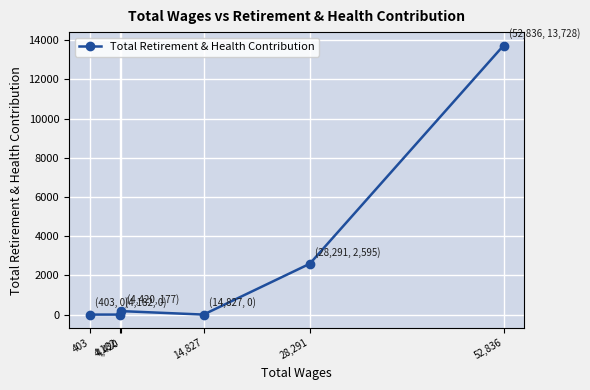

How many points are lower than both their immediate neighbors (excluding endpoints)?

1